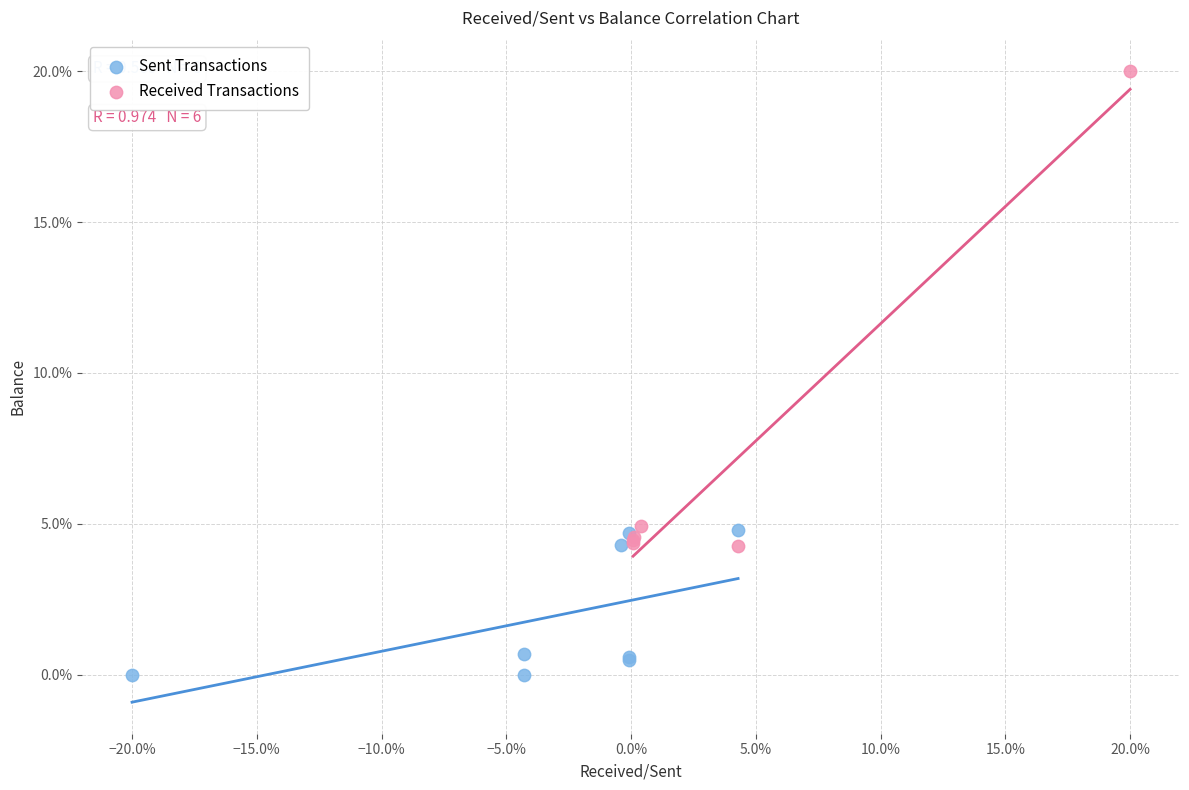

What are all the series names shown in the legend?

Sent Transactions, Received Transactions